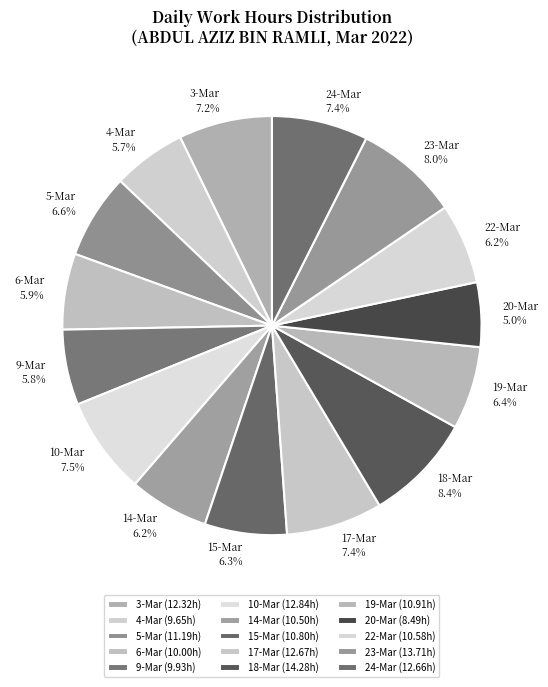

Does 10-Mar account for over 50% of the chart?

No